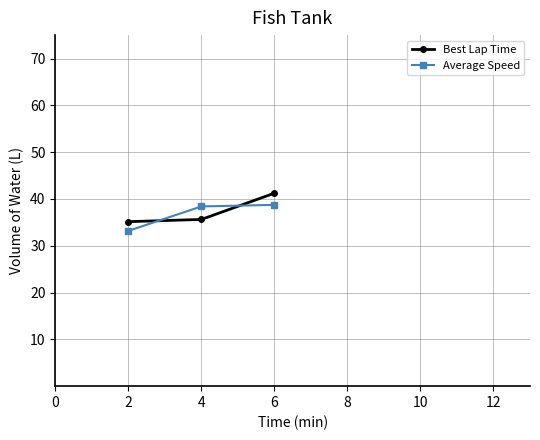

Reading left to right, list all the values displayed in this chart.

Best Lap Time: 35.1	35.6	41.2
Average Speed: 33.2	38.4	38.7